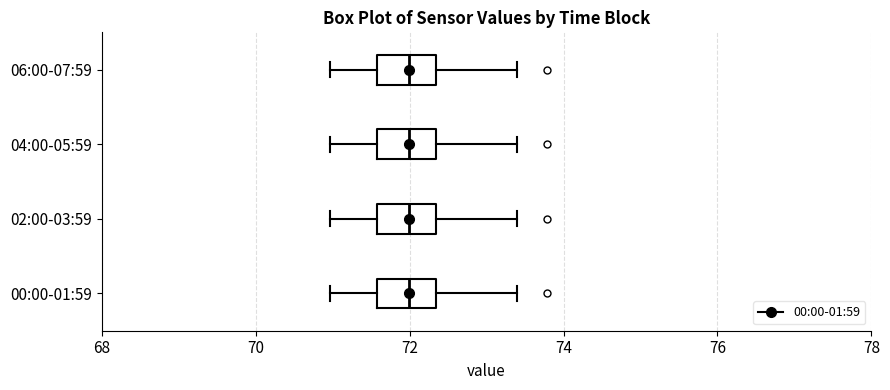

Reading bottom to top, read every box against the x-axis: the position of its median line, the range the box covers, and the ends of its whiskers. The values are not printed on the chart, so give them approximately, as read against the axis.

00:00-01:59: median 72.0, box 71.6 to 72.4, whiskers 71.0 to 73.4
02:00-03:59: median 72.0, box 71.6 to 72.4, whiskers 71.0 to 73.4
04:00-05:59: median 72.0, box 71.6 to 72.4, whiskers 71.0 to 73.4
06:00-07:59: median 72.0, box 71.6 to 72.4, whiskers 71.0 to 73.4